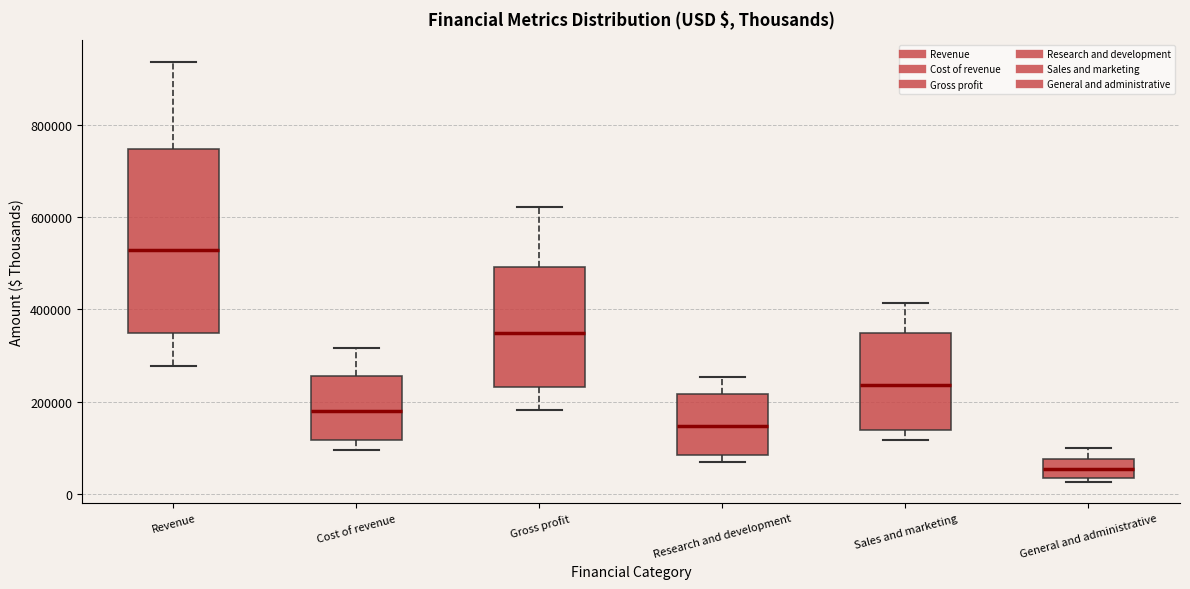

Which box is the tallest, from its lower edge to its upper edge?

Revenue